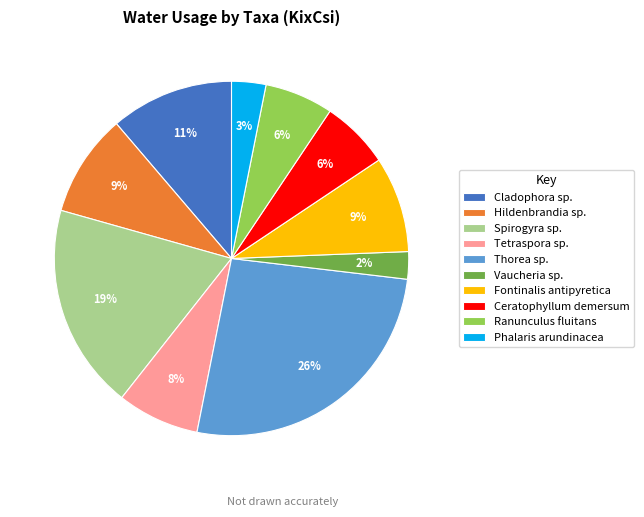

How many segments does this pie chart have?

10